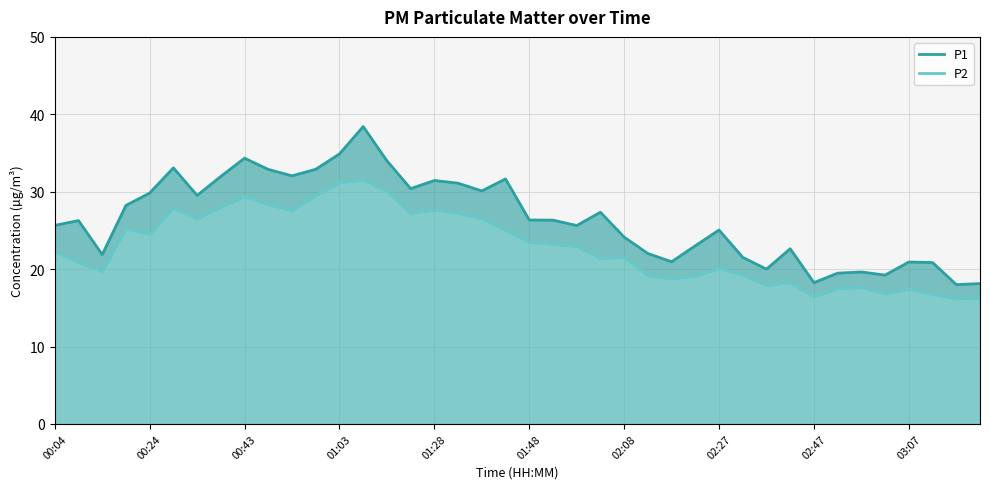

True or false: P2 and P1 intersect in this chart.

False